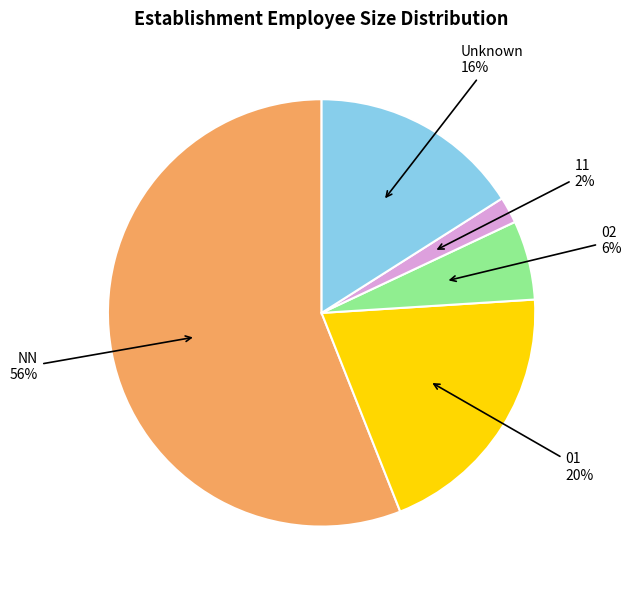

Does any single category account for the majority?

Yes